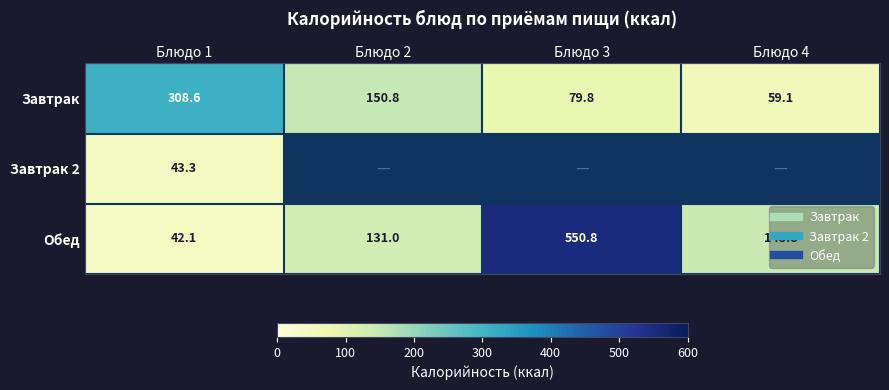

At which category does the chart reach its minimum across all series?

Блюдо 1